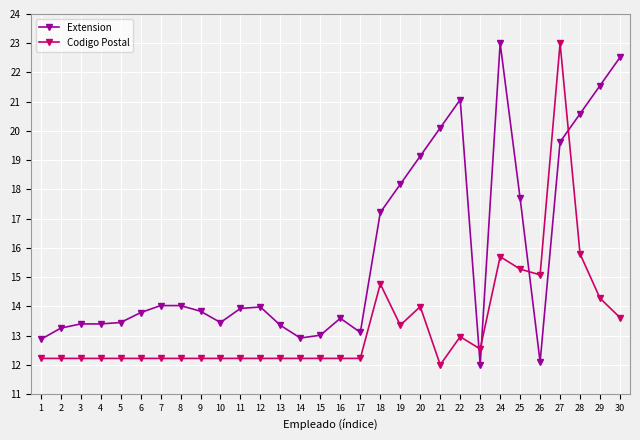

What is the value of the Codigo Postal point at the 17th from the left?

12.2